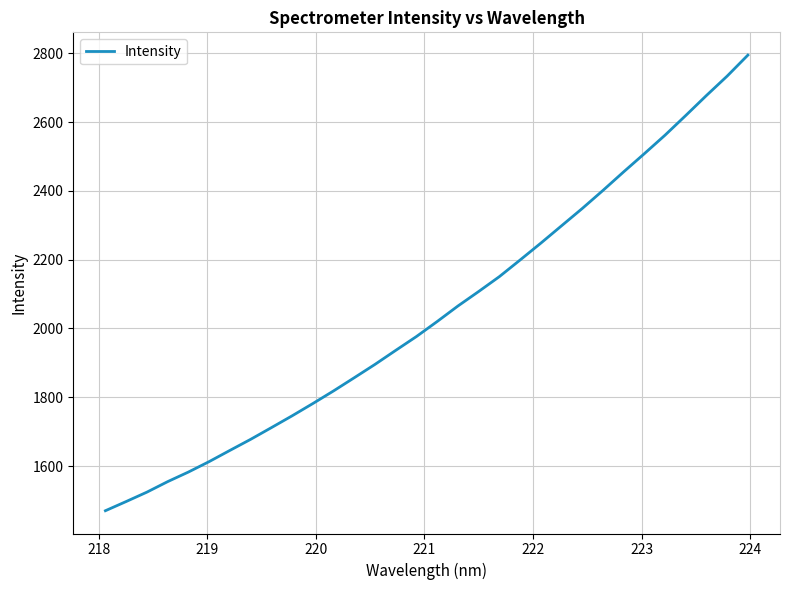

What is the maximum value shown in the chart?

2794.7